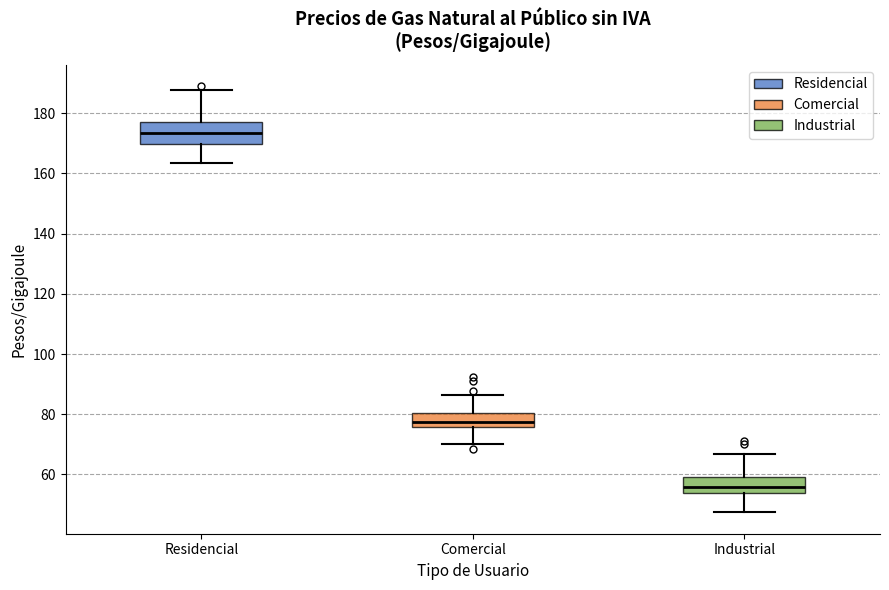

Reading left to right, transcribe this box plot: for each box, give where its median line is, the range the box spans, and where its two whiskers end, as read against the y-axis. The values are not printed on the chart, so give them approximately, as read against the axis.

Residencial: median 174, box 170 to 178, whiskers 164 to 188
Comercial: median 78, box 76 to 80, whiskers 70 to 86
Industrial: median 56, box 54 to 60, whiskers 48 to 66